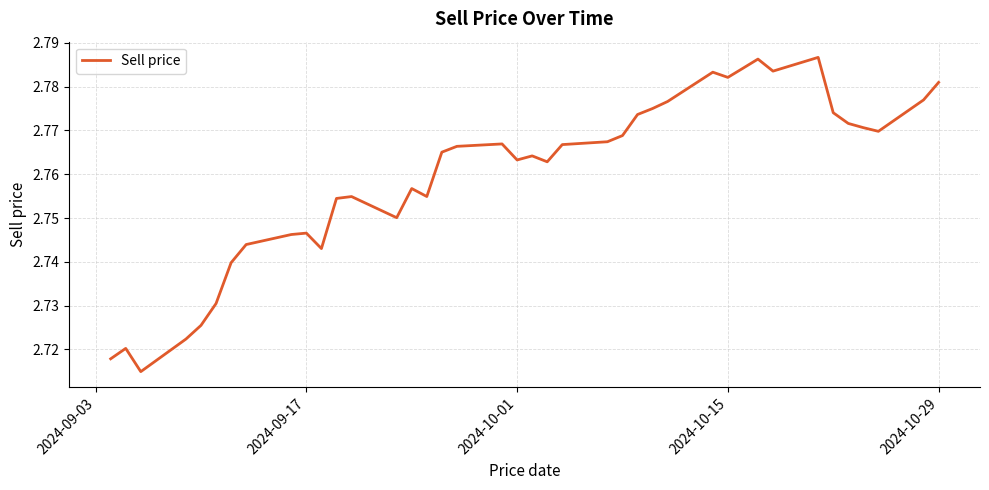

The value at 2024-10-29 is 1.7. True or false?

False